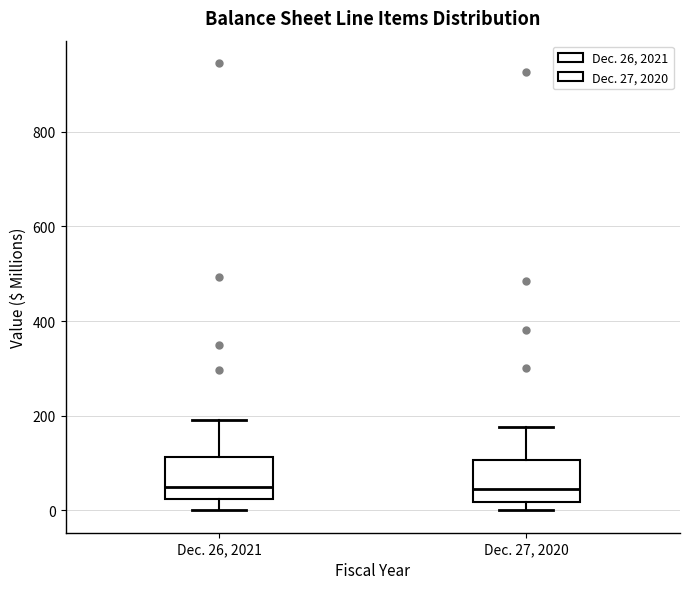

Reading left to right, read every box against the y-axis: the position of its median line, the range the box covers, and the ends of its whiskers. The values are not printed on the chart, so give them approximately, as read against the axis.

Dec. 26, 2021: median 40, box 20 to 120, whiskers 0 to 200
Dec. 27, 2020: median 40, box 20 to 100, whiskers 0 to 180